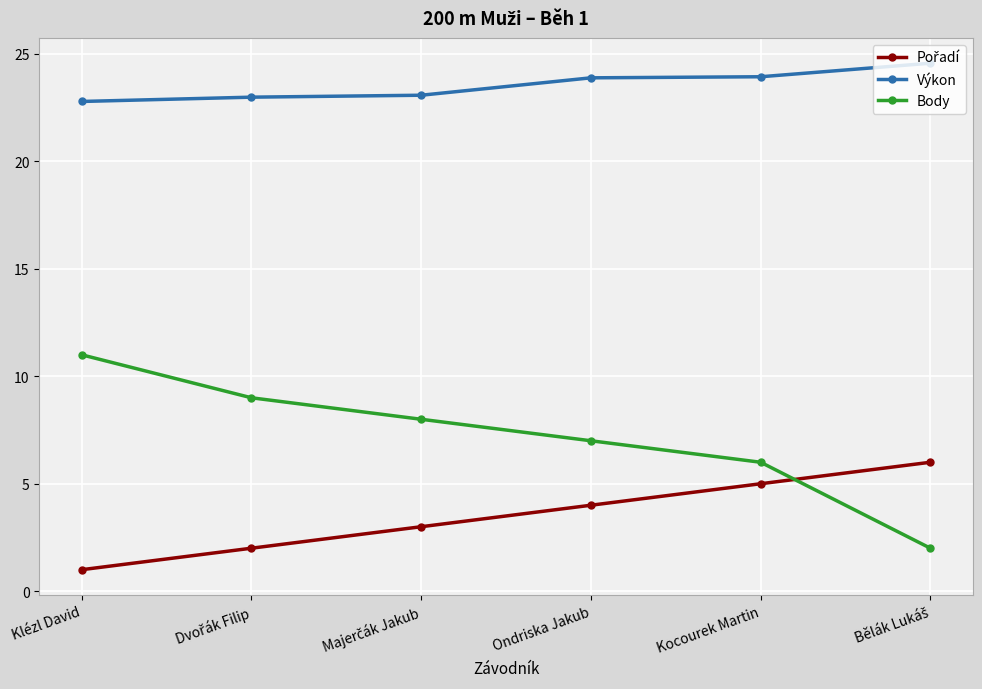

What is the difference between the maximum and minimum values in the Výkon series?

1.8